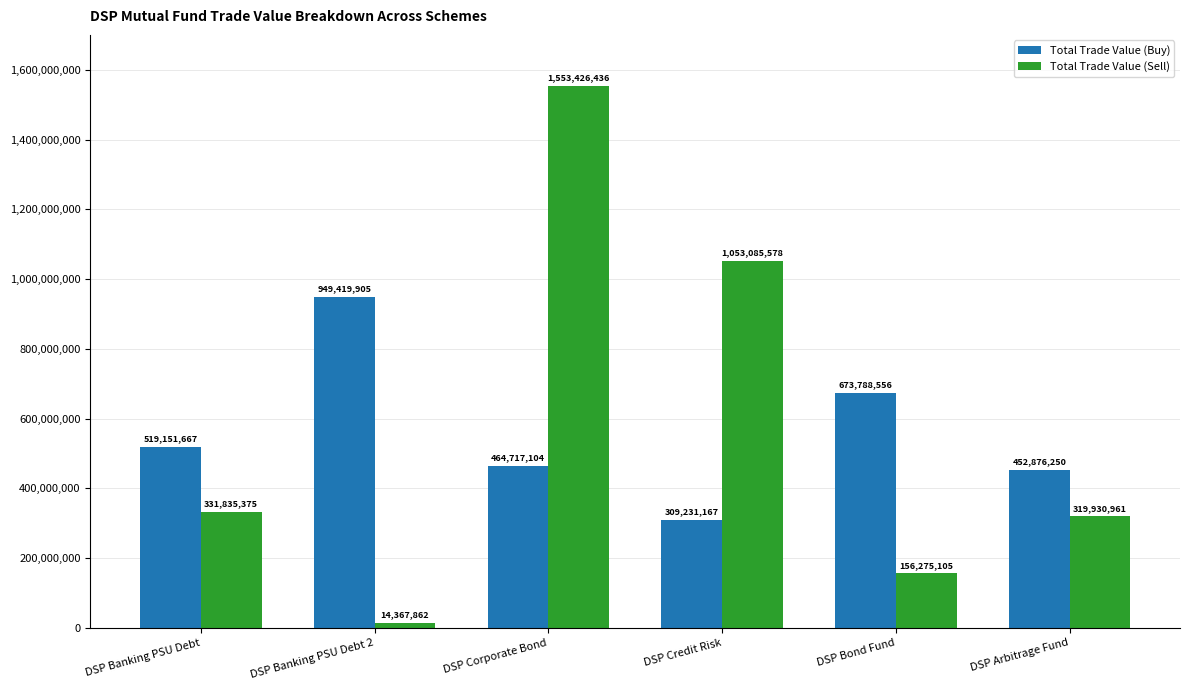

At which category is the sum across all series the highest?

DSP Corporate Bond